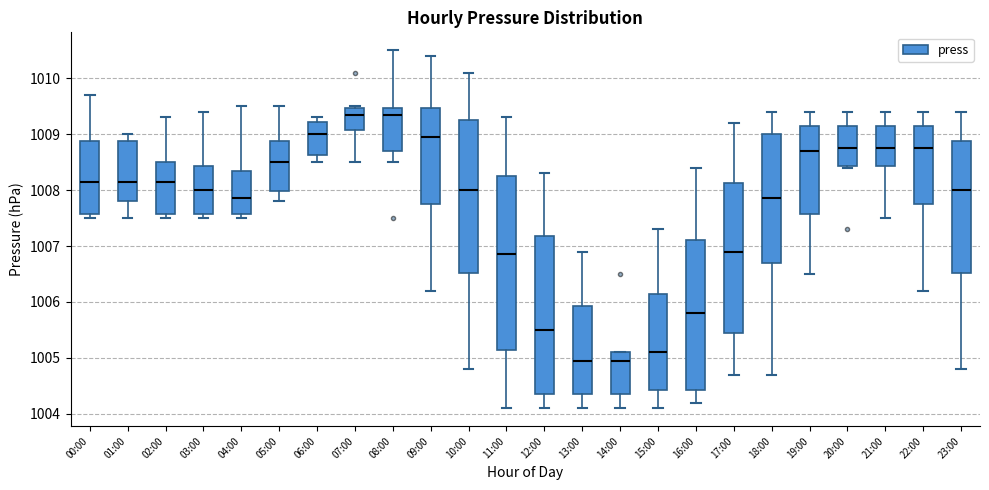

Reading left to right, transcribe this box plot: for each box, give where its median line is, the range the box spans, and where its two whiskers end, as read against the y-axis. The values are not printed on the chart, so give them approximately, as read against the axis.

00:00: median 1008.2, box 1007.6 to 1008.9, whiskers 1007.5 to 1009.7
01:00: median 1008.2, box 1007.8 to 1008.9, whiskers 1007.5 to 1009.0
02:00: median 1008.2, box 1007.6 to 1008.5, whiskers 1007.5 to 1009.3
03:00: median 1008.0, box 1007.6 to 1008.4, whiskers 1007.5 to 1009.4
04:00: median 1007.9, box 1007.6 to 1008.4, whiskers 1007.5 to 1009.5
05:00: median 1008.5, box 1008.0 to 1008.9, whiskers 1007.8 to 1009.5
06:00: median 1009.0, box 1008.6 to 1009.2, whiskers 1008.5 to 1009.3
07:00: median 1009.4, box 1009.1 to 1009.5, whiskers 1008.5 to 1009.5
08:00: median 1009.4, box 1008.7 to 1009.5, whiskers 1008.5 to 1010.5
09:00: median 1009.0, box 1007.8 to 1009.5, whiskers 1006.2 to 1010.4
10:00: median 1008.0, box 1006.5 to 1009.3, whiskers 1004.8 to 1010.1
11:00: median 1006.9, box 1005.2 to 1008.3, whiskers 1004.1 to 1009.3
12:00: median 1005.5, box 1004.4 to 1007.2, whiskers 1004.1 to 1008.3
13:00: median 1005.0, box 1004.4 to 1005.9, whiskers 1004.1 to 1006.9
14:00: median 1005.0, box 1004.4 to 1005.1, whiskers 1004.1 to 1005.1
15:00: median 1005.1, box 1004.4 to 1006.2, whiskers 1004.1 to 1007.3
16:00: median 1005.8, box 1004.4 to 1007.1, whiskers 1004.2 to 1008.4
17:00: median 1006.9, box 1005.5 to 1008.1, whiskers 1004.7 to 1009.2
18:00: median 1007.9, box 1006.7 to 1009.0, whiskers 1004.7 to 1009.4
19:00: median 1008.7, box 1007.6 to 1009.2, whiskers 1006.5 to 1009.4
20:00: median 1008.8, box 1008.4 to 1009.2, whiskers 1008.4 to 1009.4
21:00: median 1008.8, box 1008.4 to 1009.2, whiskers 1007.5 to 1009.4
22:00: median 1008.8, box 1007.8 to 1009.2, whiskers 1006.2 to 1009.4
23:00: median 1008.0, box 1006.5 to 1008.9, whiskers 1004.8 to 1009.4